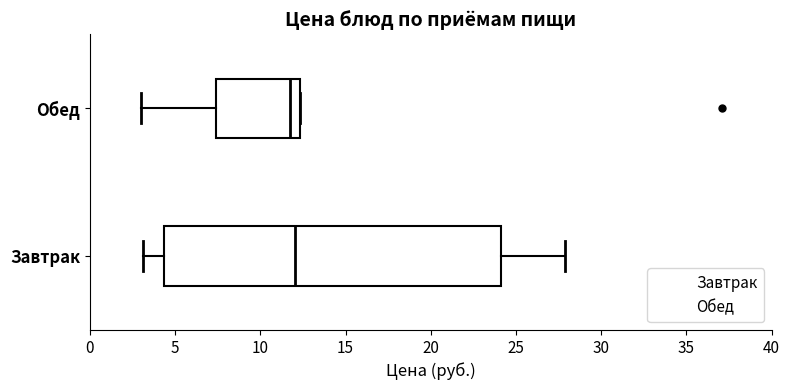

Where is the right edge of the box for Обед on the x-axis? The values are not printed on the chart, so give them approximately, as read against the axis.

12.5